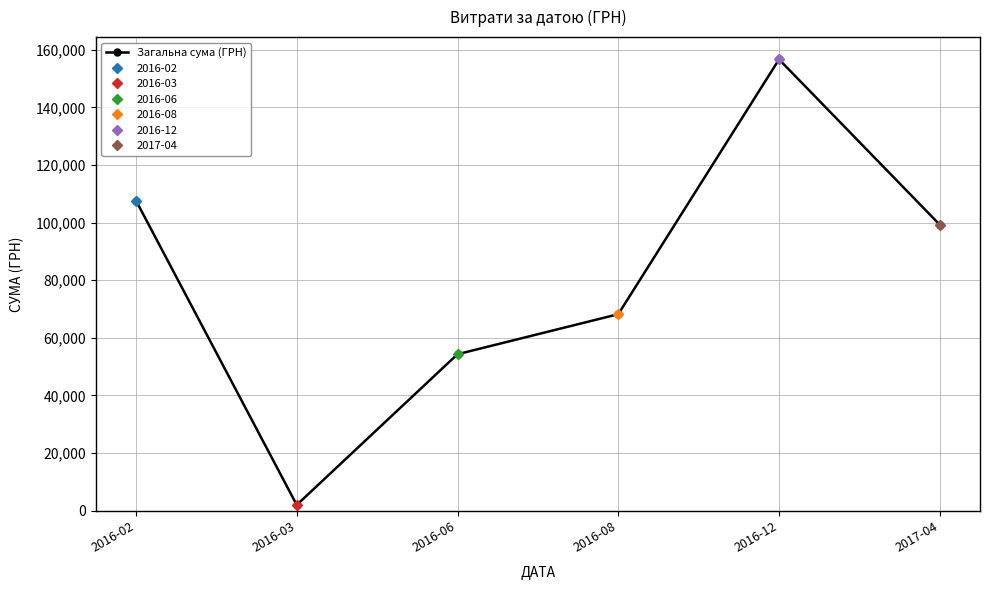

The chart shows a value of 2005.1 at 2016-03. True or false?

True